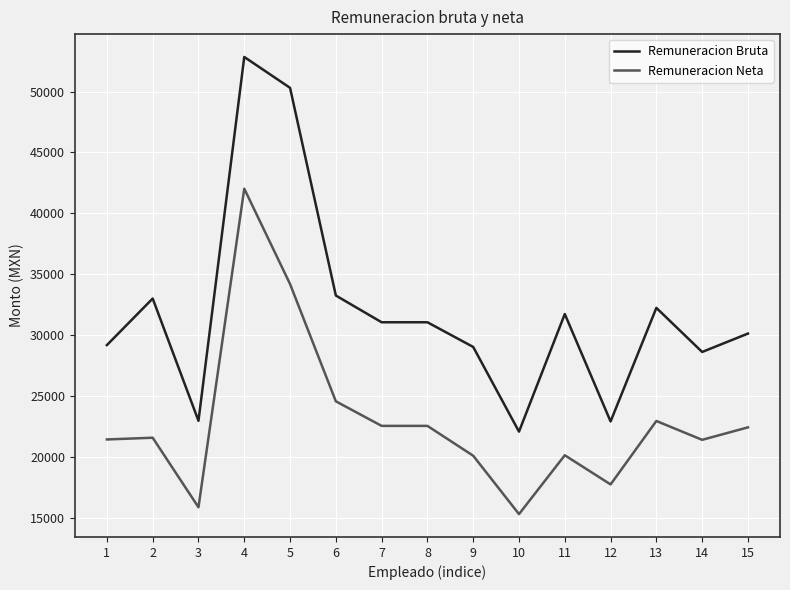

Rank the series by their maximum value, from highest to lowest.

Remuneracion Bruta, Remuneracion Neta